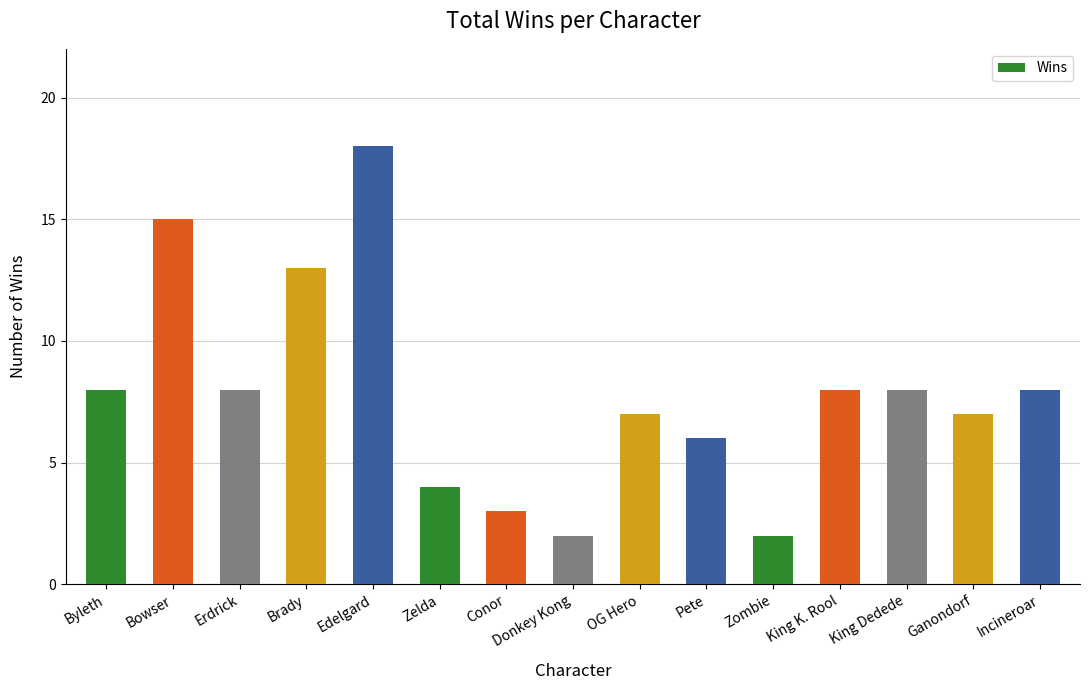

How many values are below 8?

7